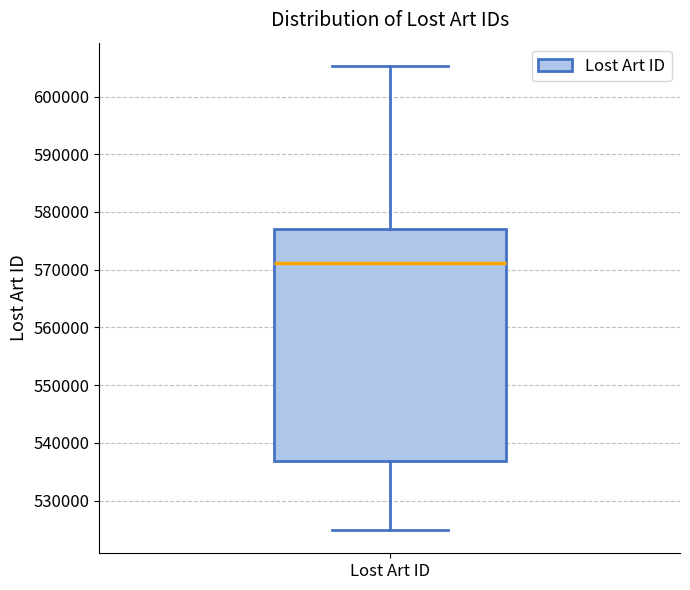

Transcribe this box plot: give where the median line is, the range the box spans, and where the two whiskers end, as read against the y-axis. The values are not printed on the chart, so give them approximately, as read against the axis.

median 571000, box 537000 to 577000, whiskers 525000 to 605000